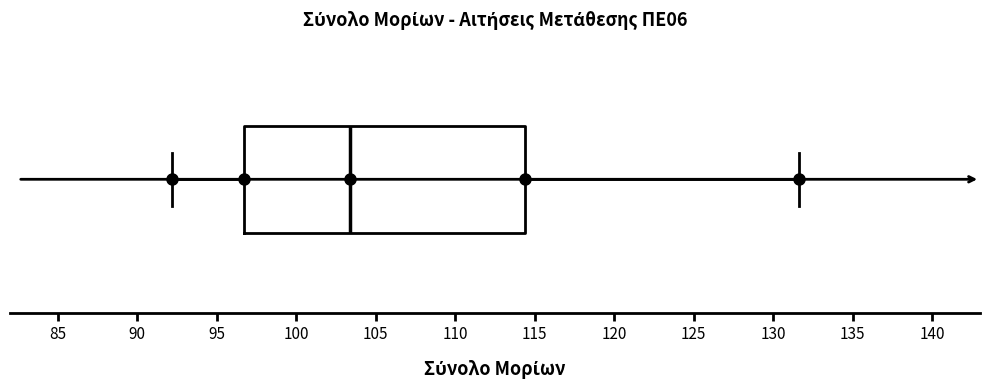

Where is the left edge of the box on the x-axis? The values are not printed on the chart, so give them approximately, as read against the axis.

96.5